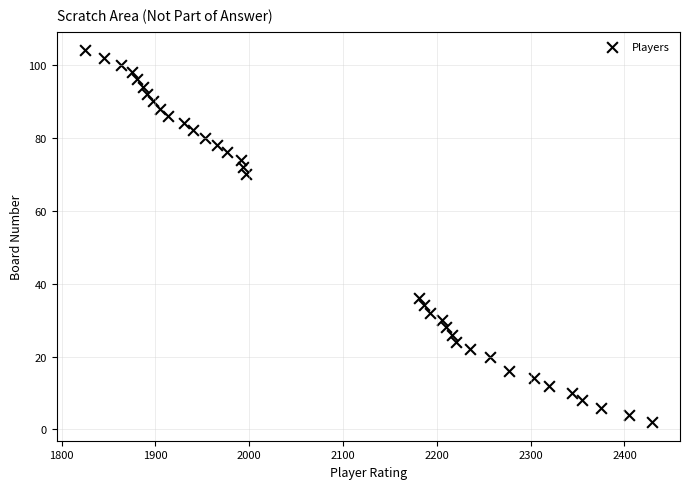

What is the range of X values (max minus min)?

604